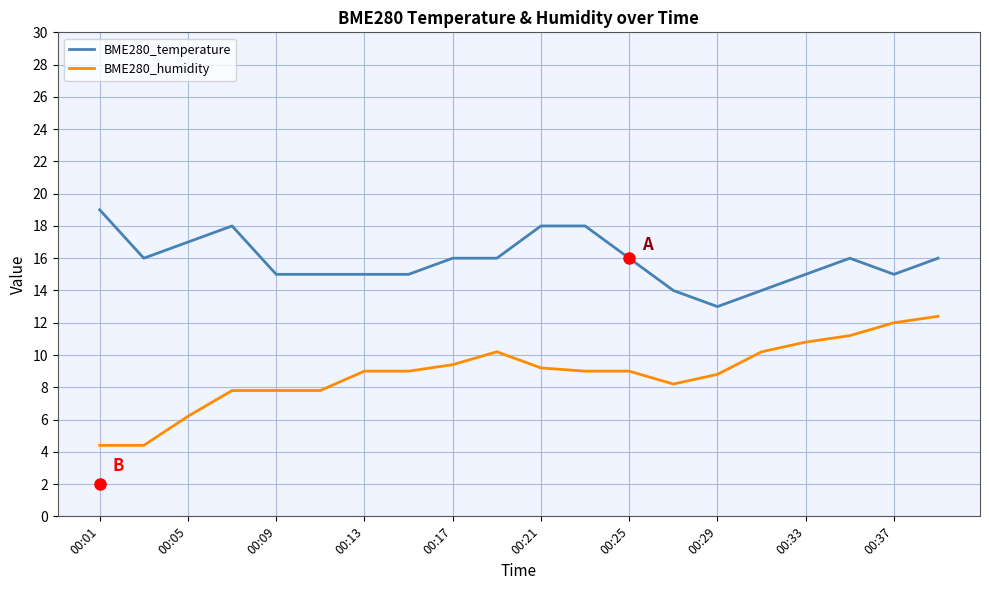

What is the greatest value displayed?

19.0